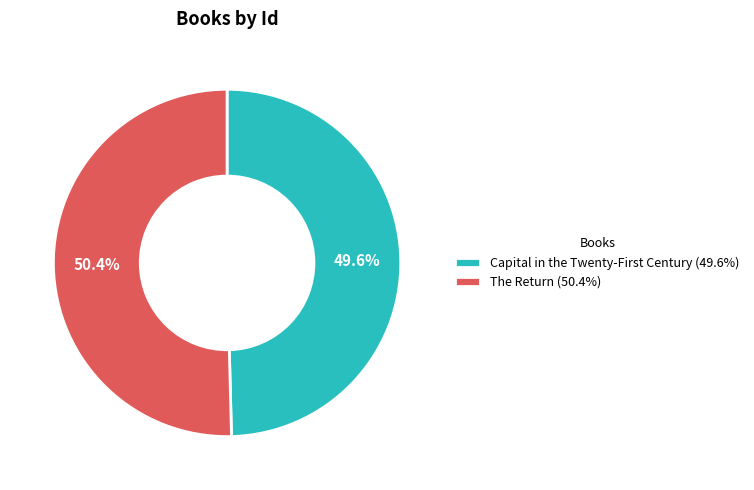

How many segments does this pie chart have?

2